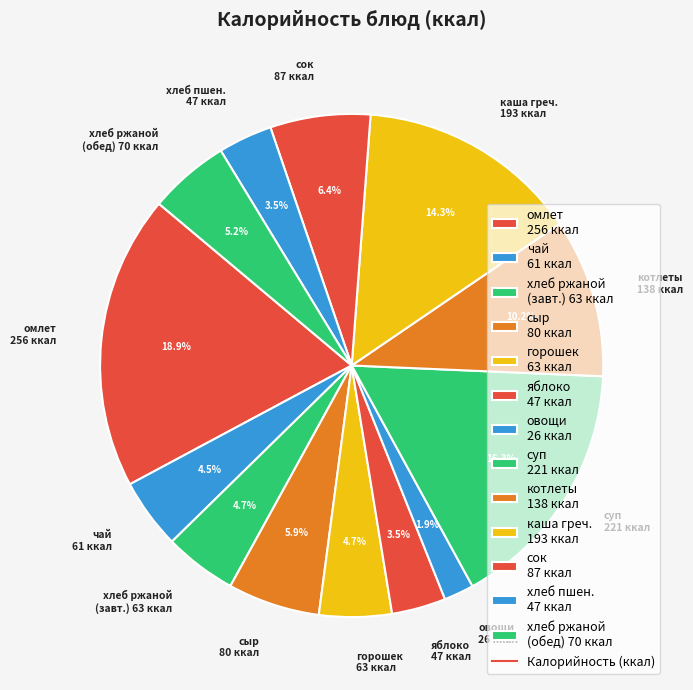

Count the number of slices in the pie.

13